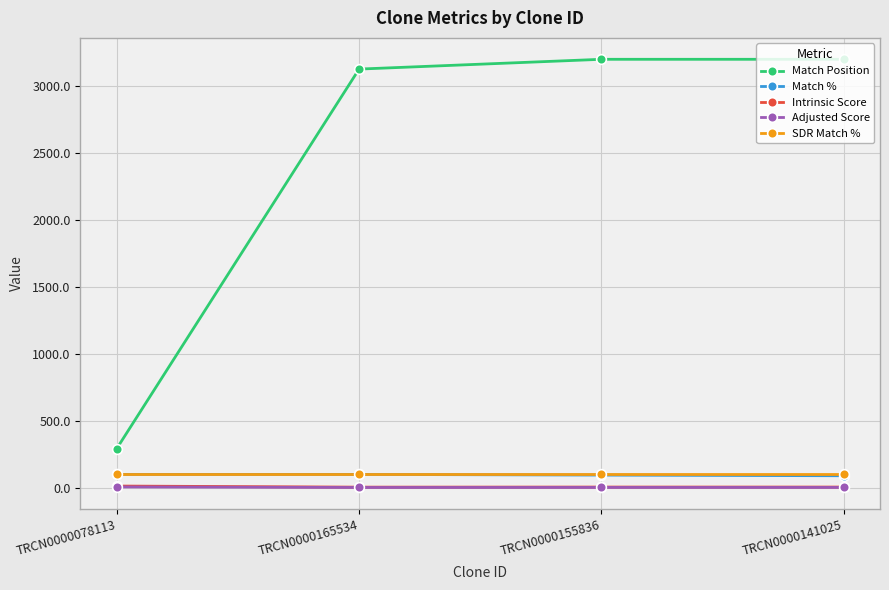

Which series has the largest total across all categories?

Match Position